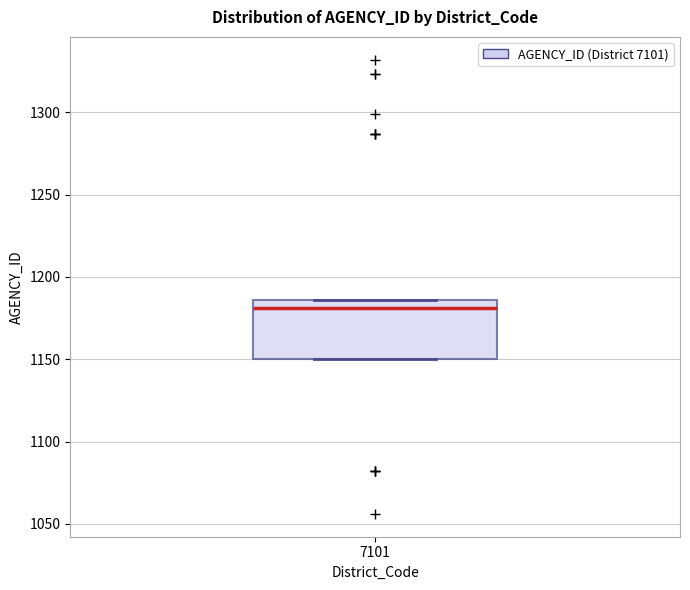

Read this box plot against the y-axis: the position of the median line, the range covered by the box, and the ends of both whiskers. The values are not printed on the chart, so give them approximately, as read against the axis.

median 1180, box 1150 to 1185, whiskers 1150 to 1185